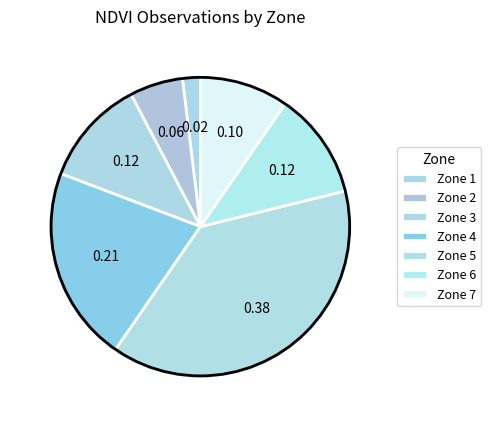

Which slice is the largest?

Zone 5